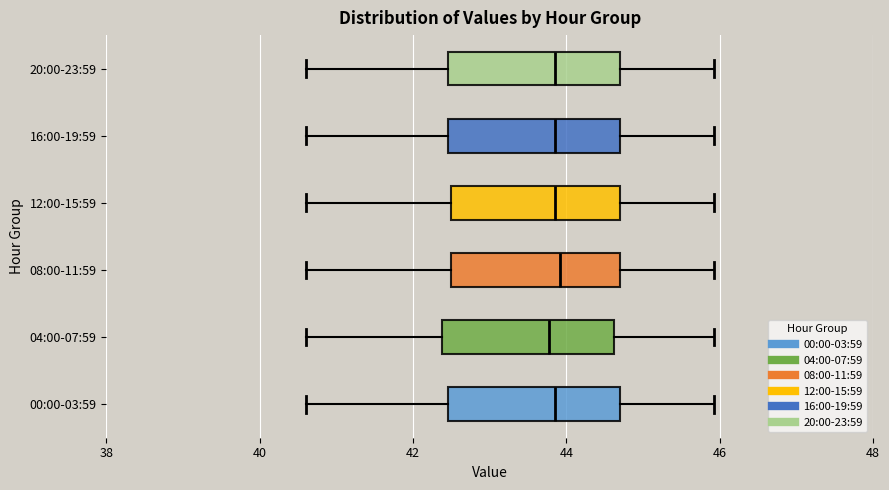

Where is the left edge of the box for 16:00-19:59 on the x-axis? The values are not printed on the chart, so give them approximately, as read against the axis.

42.4